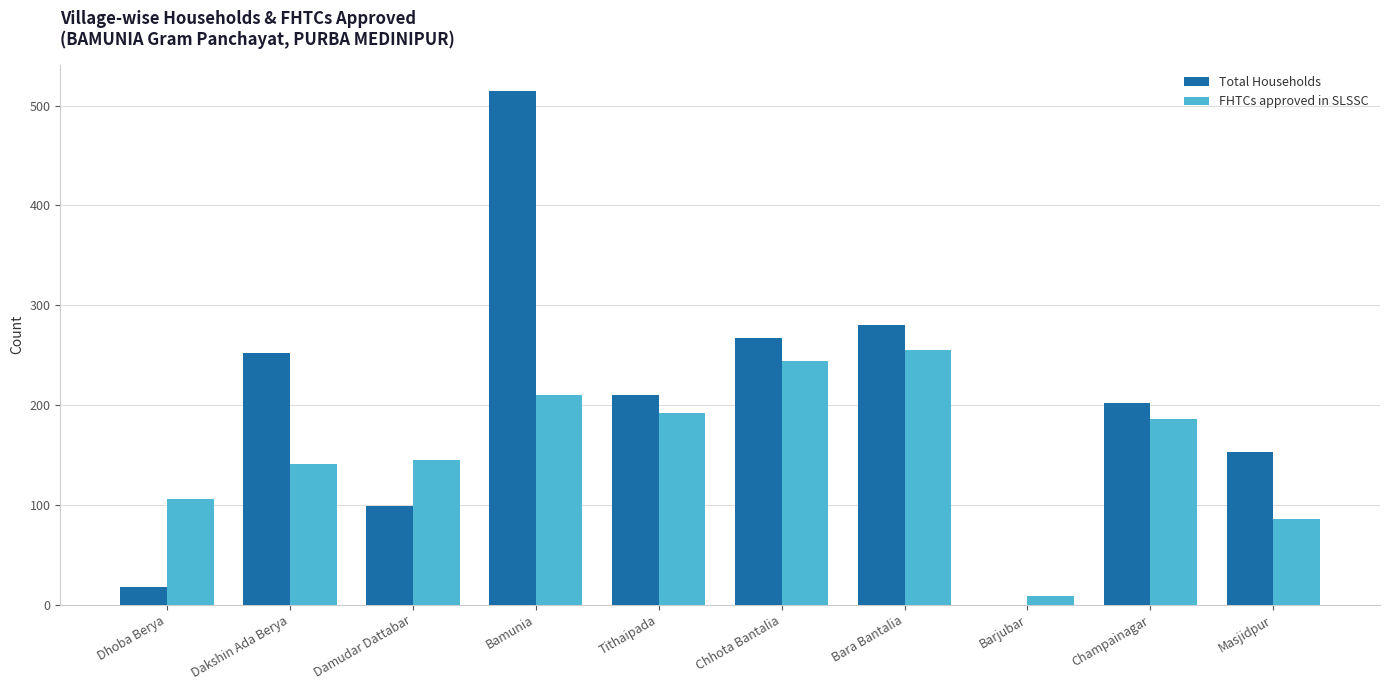

Is the value of Total Households at Dhoba Berya greater than the value of FHTCs approved in SLSSC at Bara Bantalia?

No